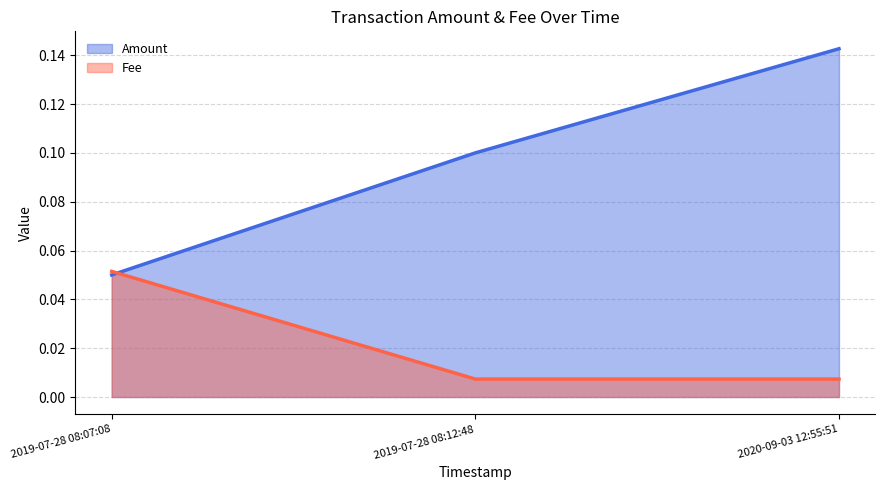

What position from the left is 2019-07-28 08:12:48?

2